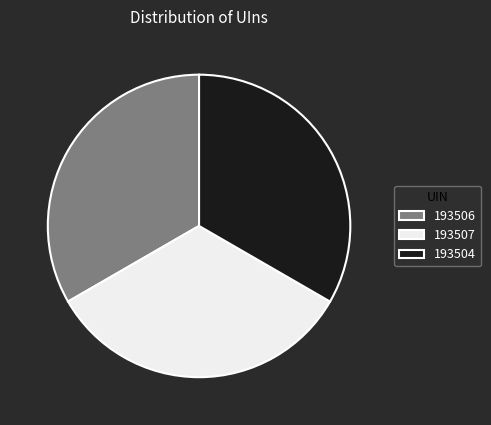

The 193504 slice represents 33% of the pie. True or false?

True